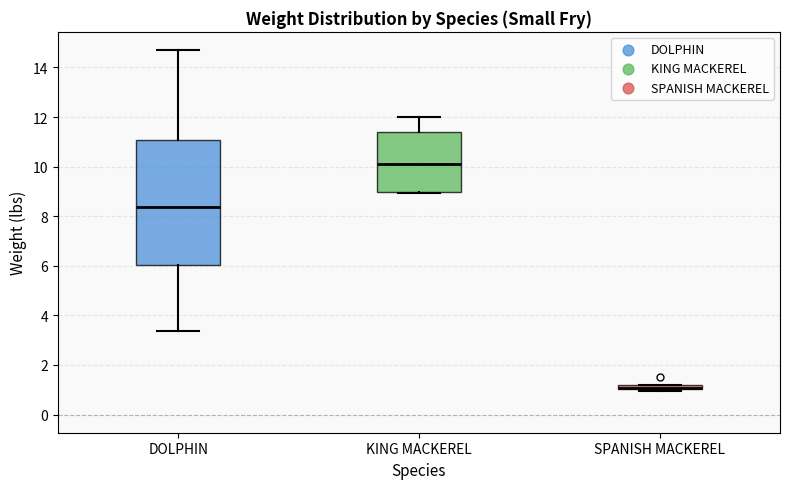

Where is the upper edge of the box for DOLPHIN on the y-axis? The values are not printed on the chart, so give them approximately, as read against the axis.

11.0